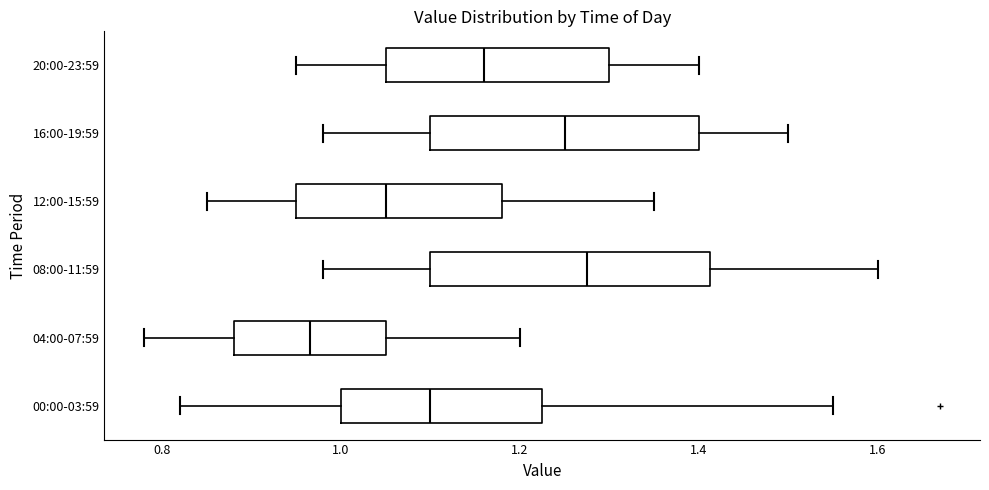

Reading bottom to top, read every box against the x-axis: the position of its median line, the range the box covers, and the ends of its whiskers. The values are not printed on the chart, so give them approximately, as read against the axis.

00:00-03:59: median 1.10, box 1.00 to 1.22, whiskers 0.82 to 1.56
04:00-07:59: median 0.96, box 0.88 to 1.06, whiskers 0.78 to 1.20
08:00-11:59: median 1.28, box 1.10 to 1.42, whiskers 0.98 to 1.60
12:00-15:59: median 1.06, box 0.96 to 1.18, whiskers 0.86 to 1.36
16:00-19:59: median 1.26, box 1.10 to 1.40, whiskers 0.98 to 1.50
20:00-23:59: median 1.16, box 1.06 to 1.30, whiskers 0.96 to 1.40